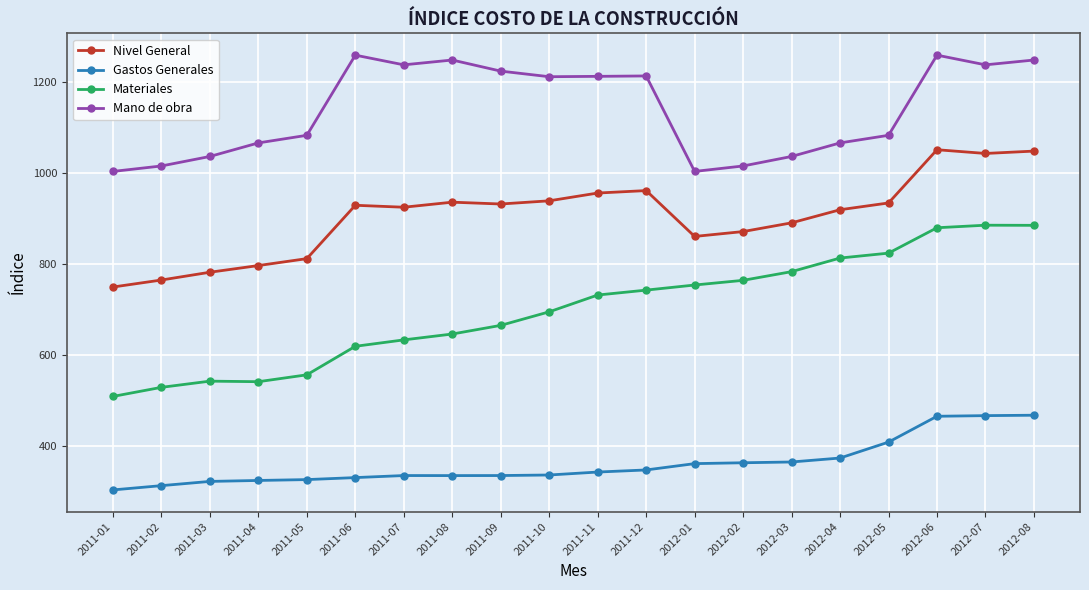

True or false: Mano de obra and Materiales cross at least once.

False